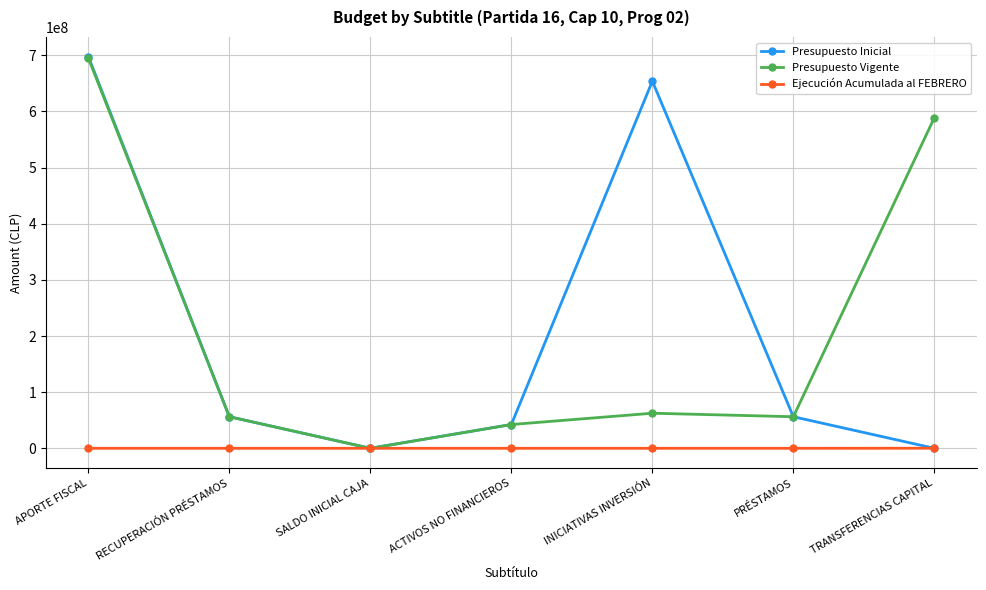

At which label does Presupuesto Vigente reach its peak?

APORTE FISCAL